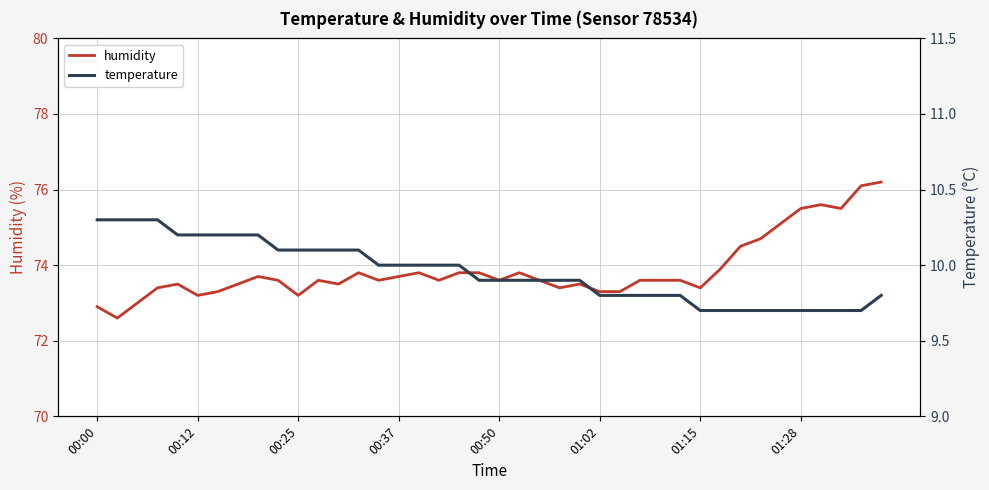

What is the lowest value of the humidity series?

72.6